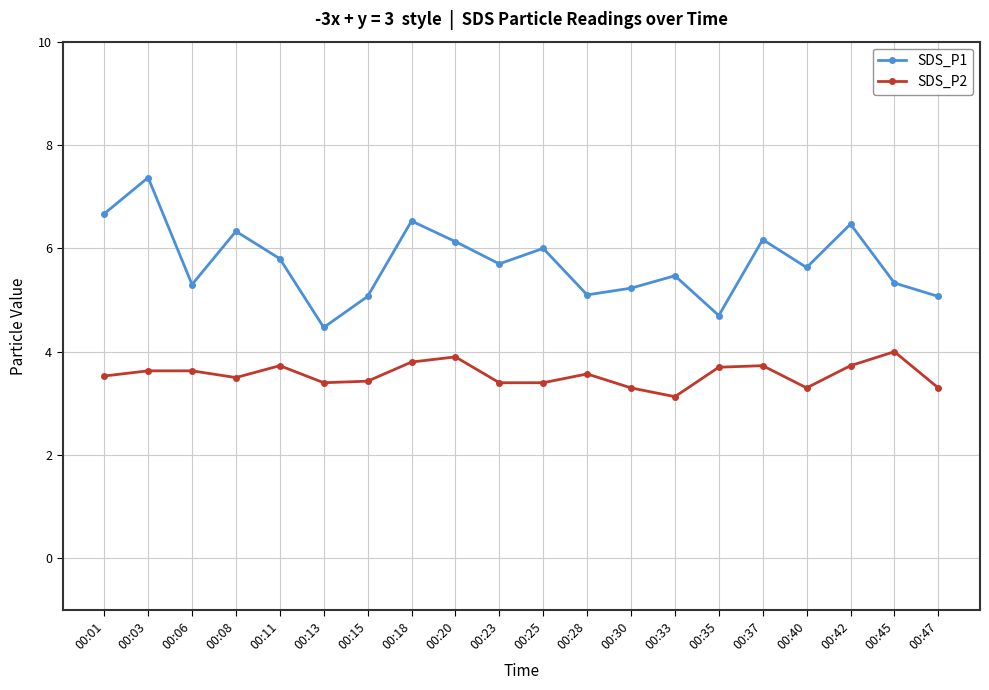

Which series has the widest spread of values?

SDS_P1